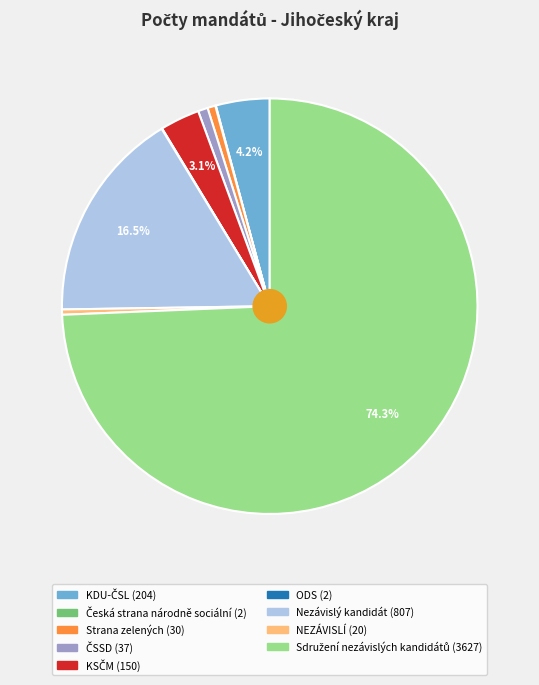

Does any single category account for the majority?

Yes